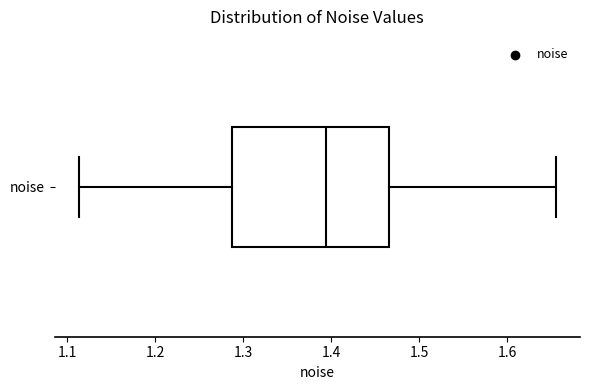

Read this box plot against the x-axis: the position of the median line, the range covered by the box, and the ends of both whiskers. The values are not printed on the chart, so give them approximately, as read against the axis.

median 1.39, box 1.29 to 1.47, whiskers 1.11 to 1.66